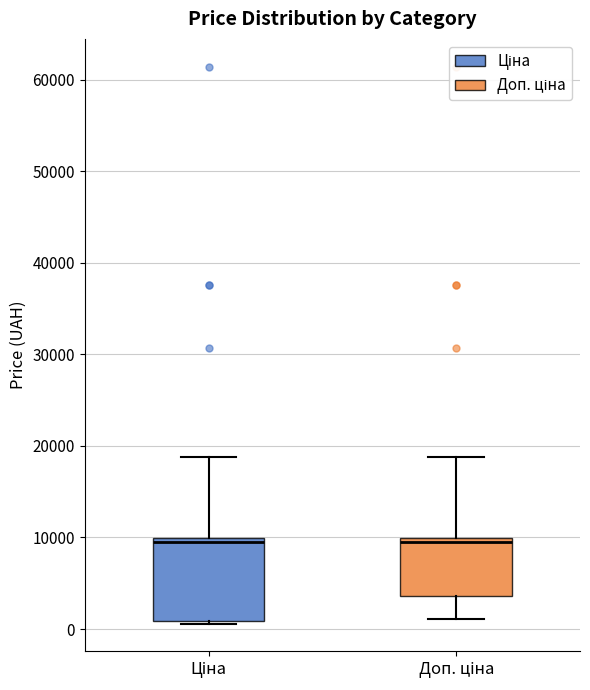

Reading left to right, read every box against the y-axis: the position of its median line, the range the box covers, and the ends of its whiskers. The values are not printed on the chart, so give them approximately, as read against the axis.

Ціна: median 9000, box 1000 to 10000, whiskers 1000 (just below the box's lower edge) to 19000
Доп. ціна: median 9000, box 4000 to 10000, whiskers 1000 to 19000